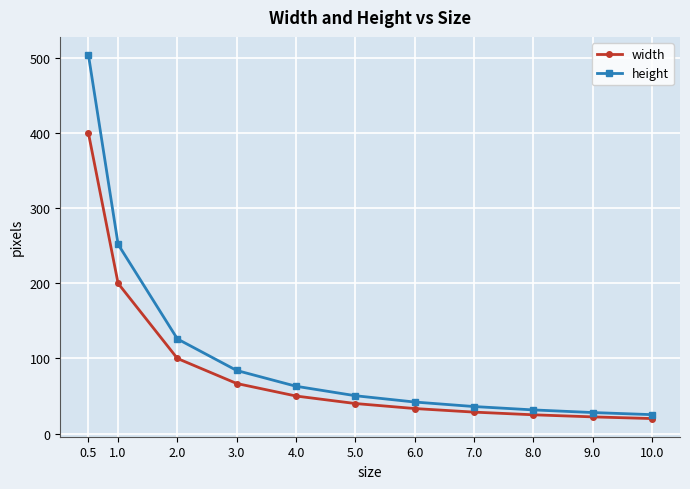

At how many categories does at least one series exceed 423?

1